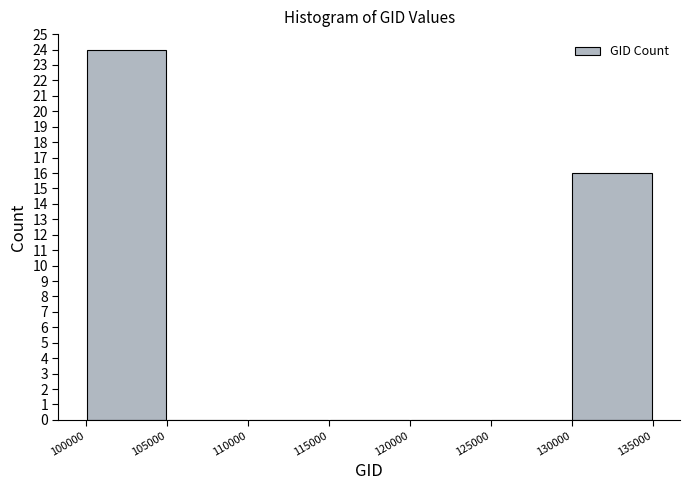

How tall is the bar that spans 130000 to 135000 on the x-axis? The values are not printed on the chart, so give them approximately, as read against the axis.

16